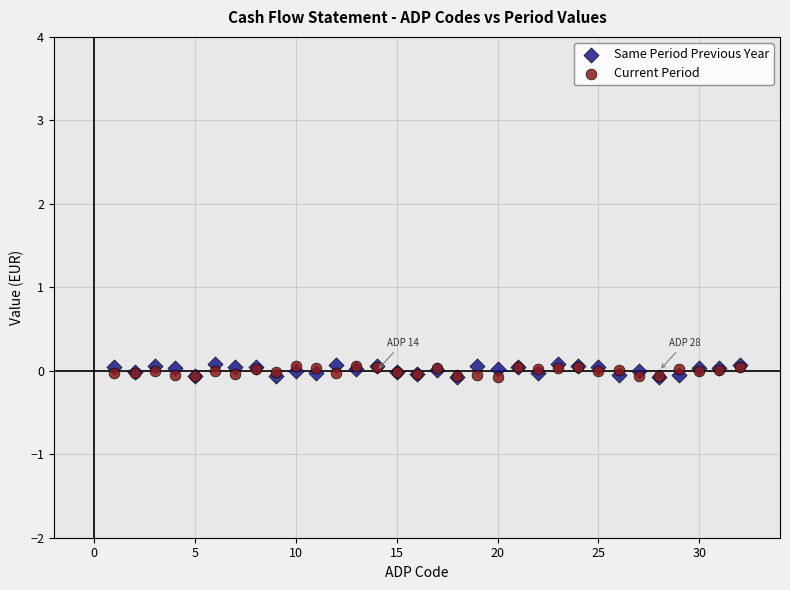

Which series has the widest spread of Y values?

Same Period Previous Year